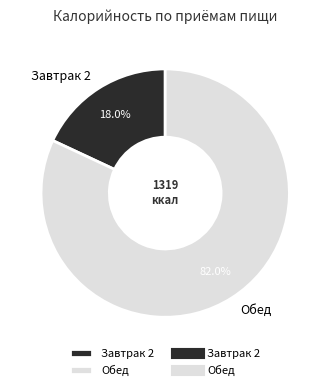

Which category accounts for the majority?

Обед